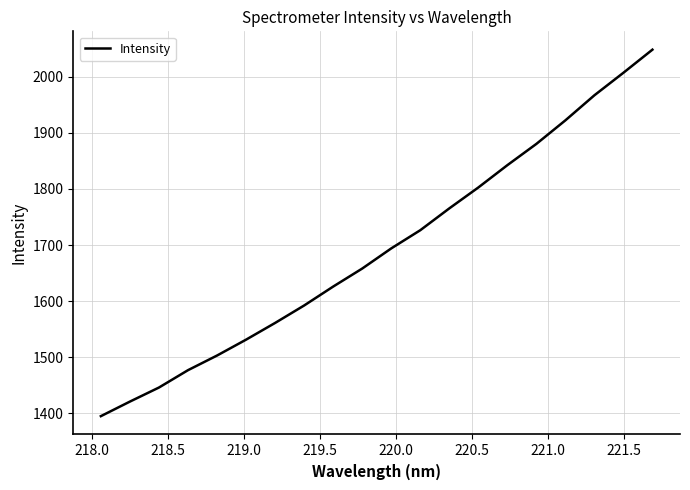

What is the maximum value shown in the chart?

2048.3